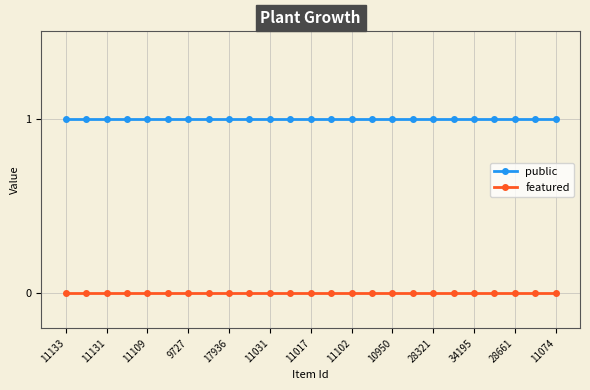

Rank the series by their maximum value, from highest to lowest.

public, featured